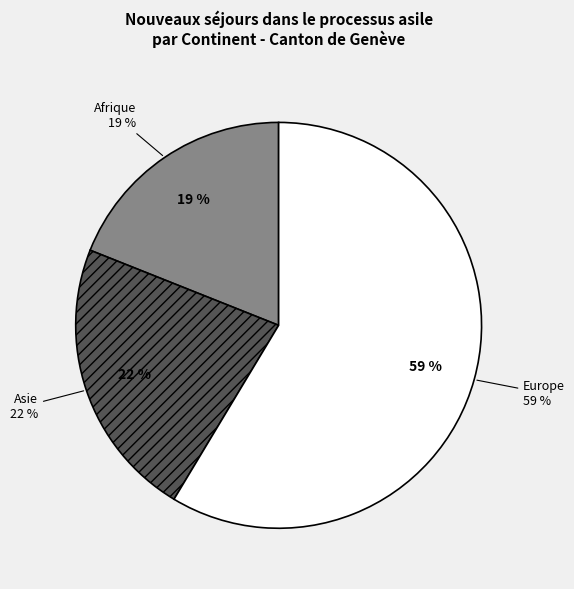

To the nearest percent, what is the difference between the Océanie and Europe slice percentages?

59%